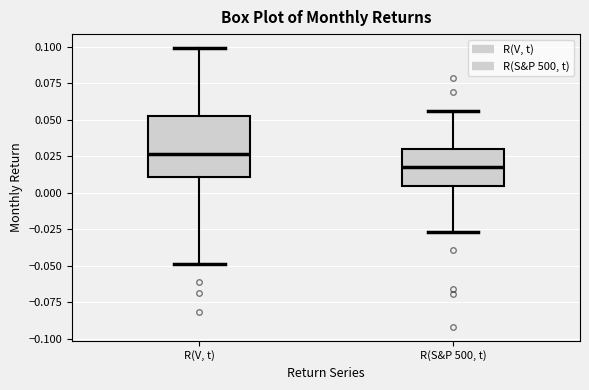

Reading left to right, read every box against the y-axis: the position of its median line, the range the box covers, and the ends of its whiskers. The values are not printed on the chart, so give them approximately, as read against the axis.

R(V, t): median 0.025, box 0.010 to 0.055, whiskers -0.050 to 0.100
R(S&P 500, t): median 0.020, box 0.005 to 0.030, whiskers -0.025 to 0.055